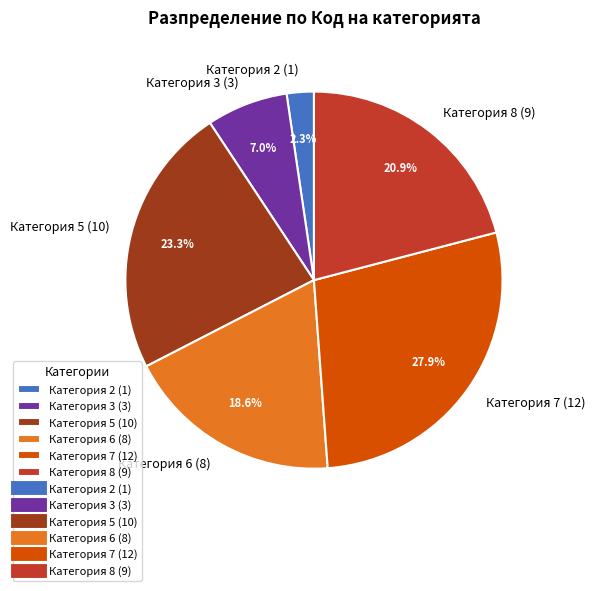

Which has a higher value, Категория 3 (3) or Категория 7 (12)?

Категория 7 (12)